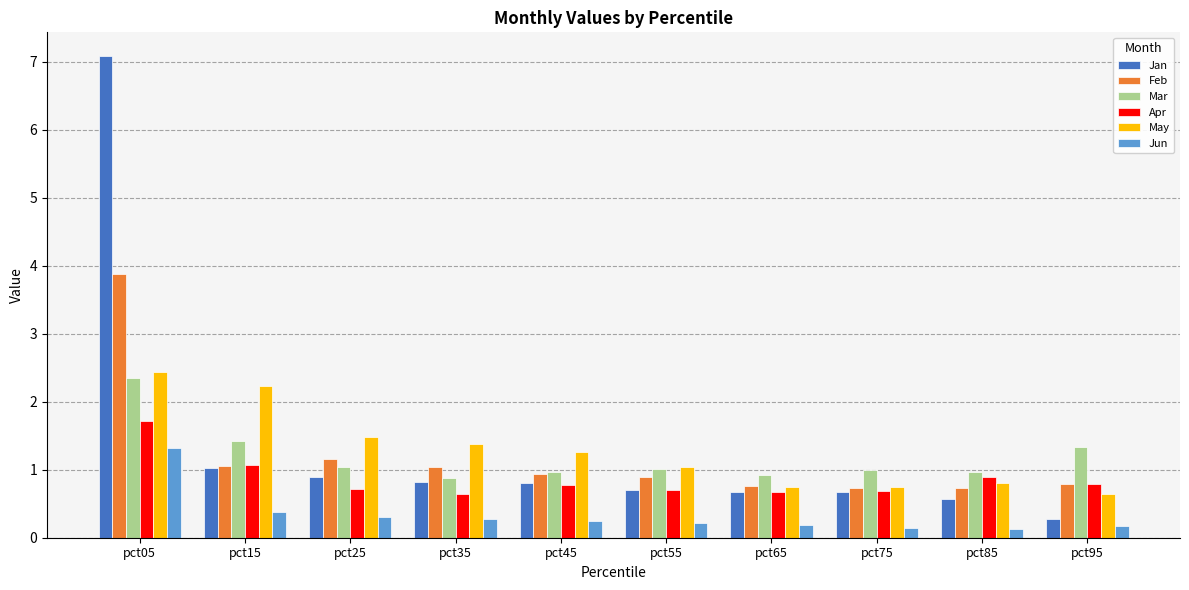

Which series has the widest spread of values?

Jan